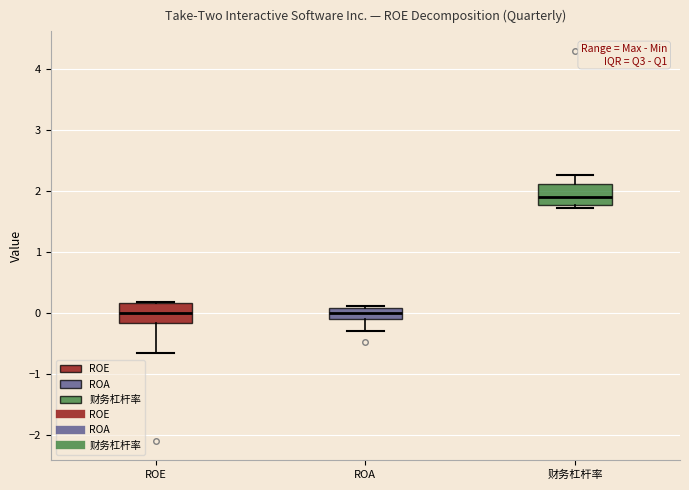

Reading left to right, transcribe this box plot: for each box, give where its median line is, the range the box spans, and where its two whiskers end, as read against the y-axis. The values are not printed on the chart, so give them approximately, as read against the axis.

ROE: median 0.0, box -0.2 to 0.2, whiskers -0.7 to 0.2
ROA: median 0.0, box -0.1 to 0.1, whiskers -0.3 to 0.1
财务杠杆率: median 1.9, box 1.8 to 2.1, whiskers 1.7 to 2.3